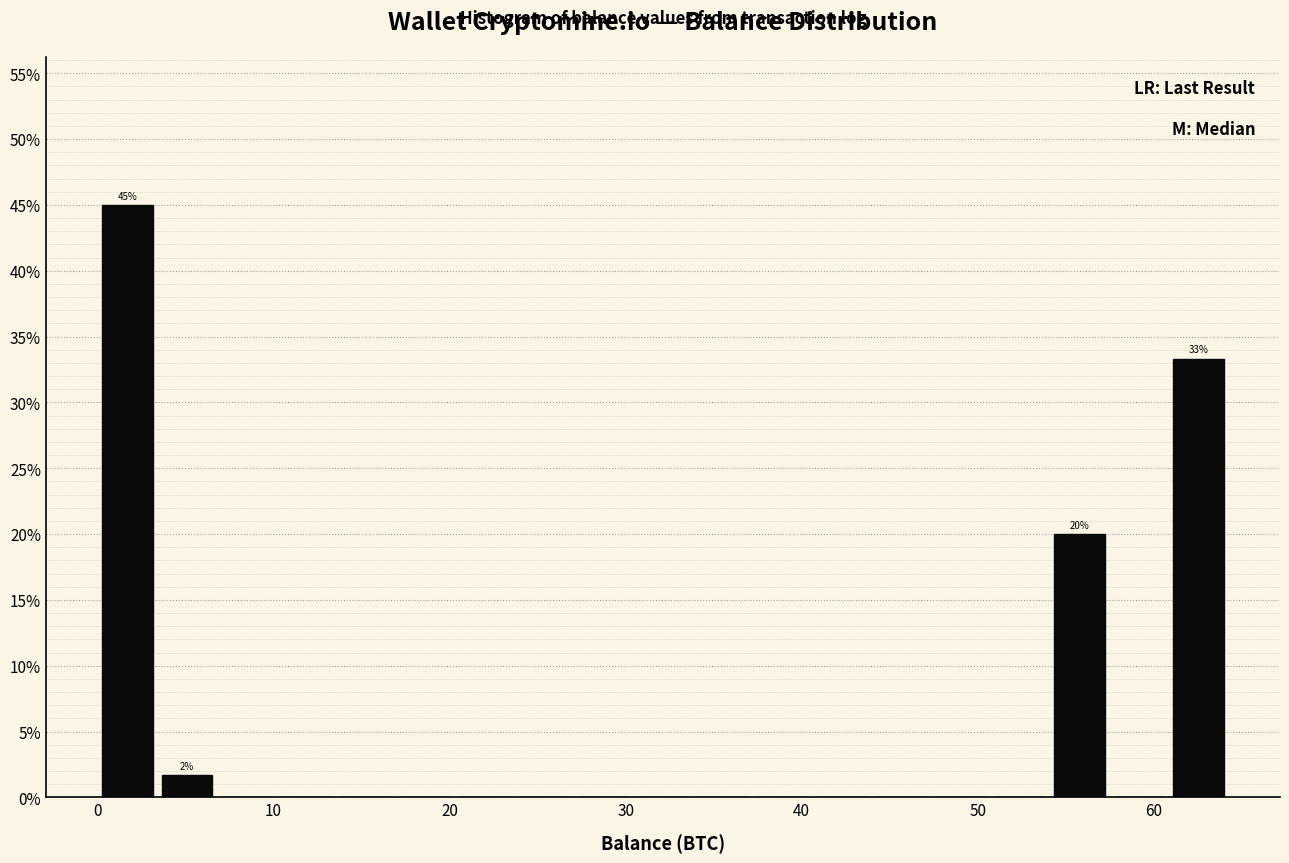

Read against the x-axis, roughly where is the centre of the tallest bar?

2